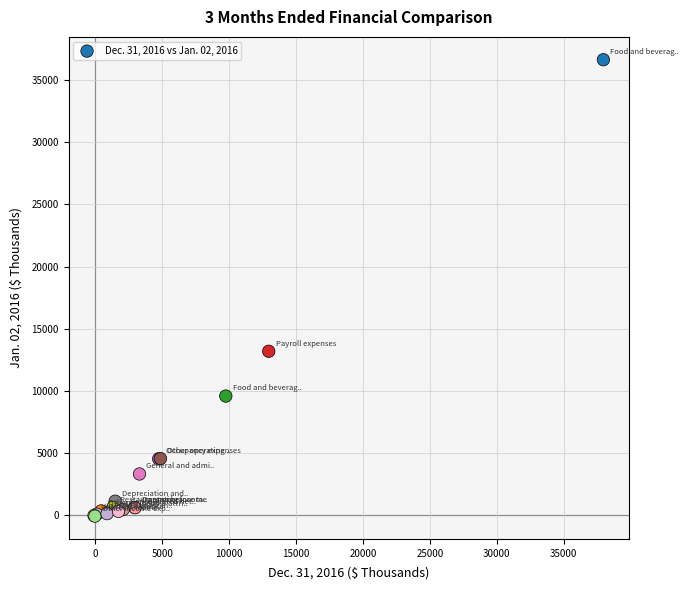

What Y value in the scatter plot is closest to 18285?

13192